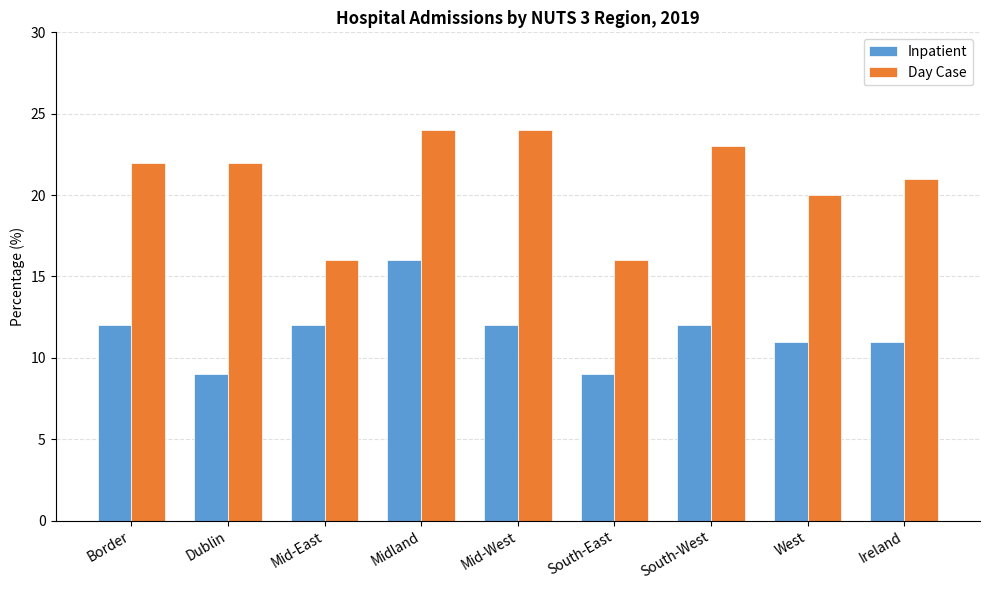

Which series has the widest spread of values?

Day Case